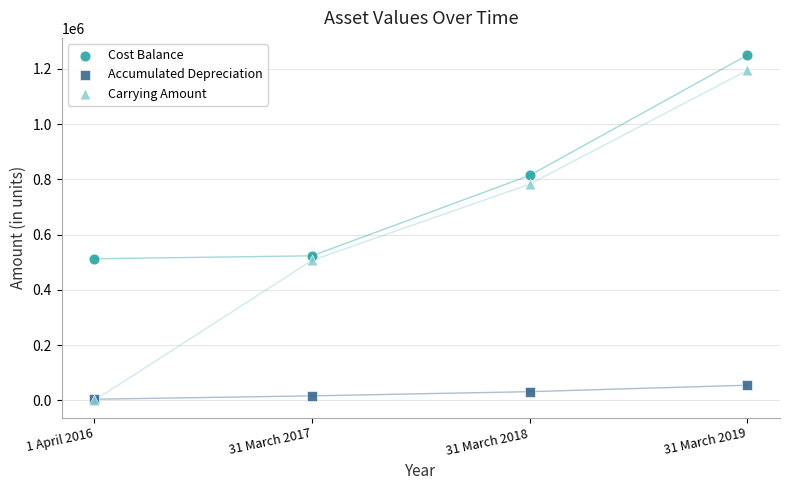

In the Cost Balance series, what Y value is closest to 881118?

814311.6